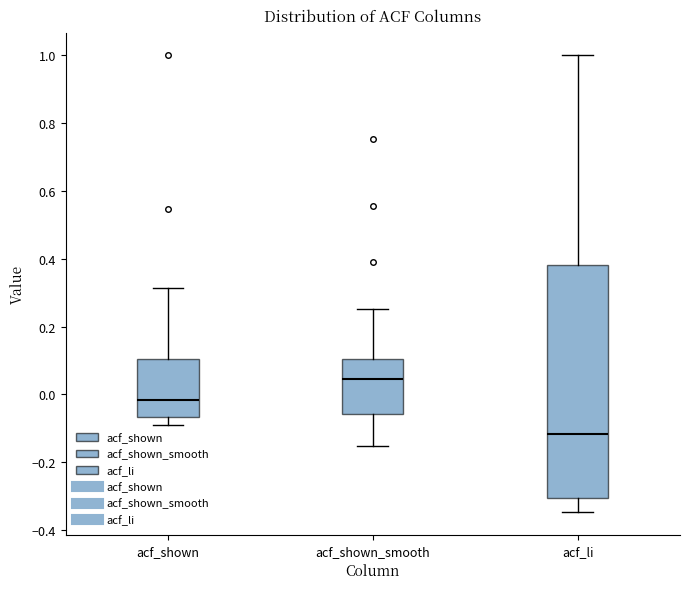

Which box has the highest median line?

acf_shown_smooth